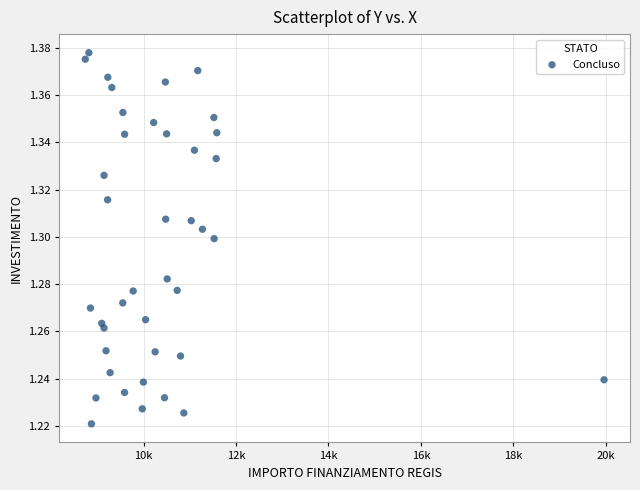

What is the range of X values (max minus min)?

11233.9